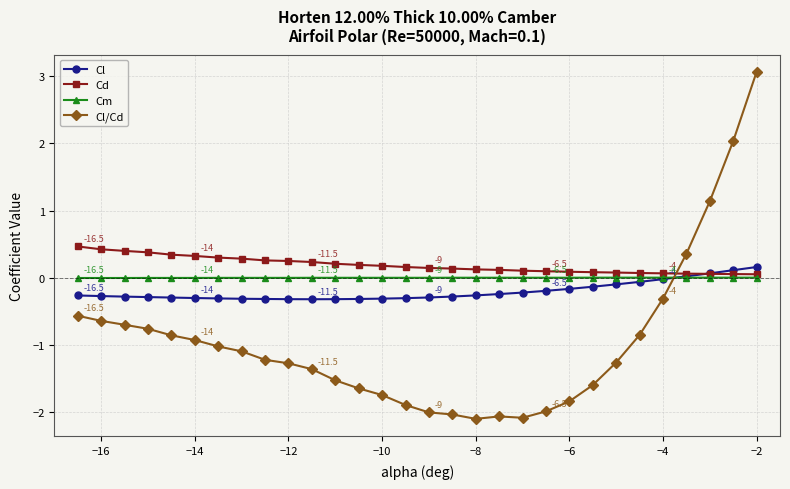

What is the average value of the Cl/Cd series?

-1.0